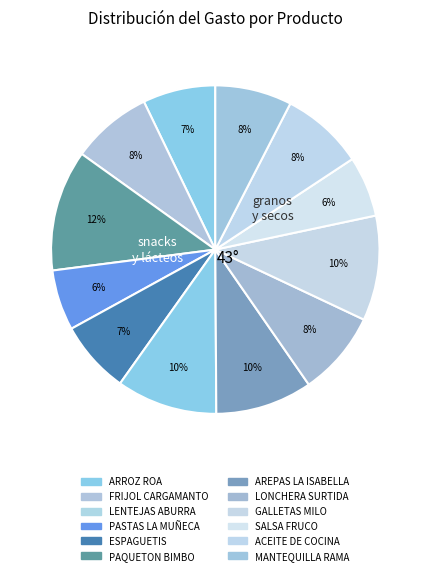

The AREPAS LA ISABELLA slice represents 10% of the pie. True or false?

True